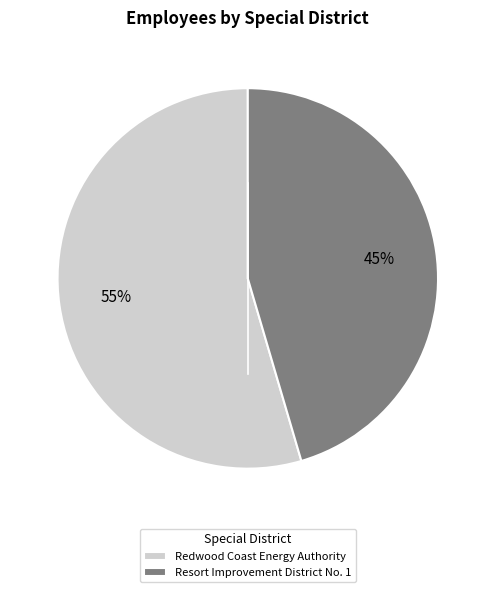

Rank the categories by value from lowest to highest.

Resort Improvement District No. 1, Redwood Coast Energy Authority